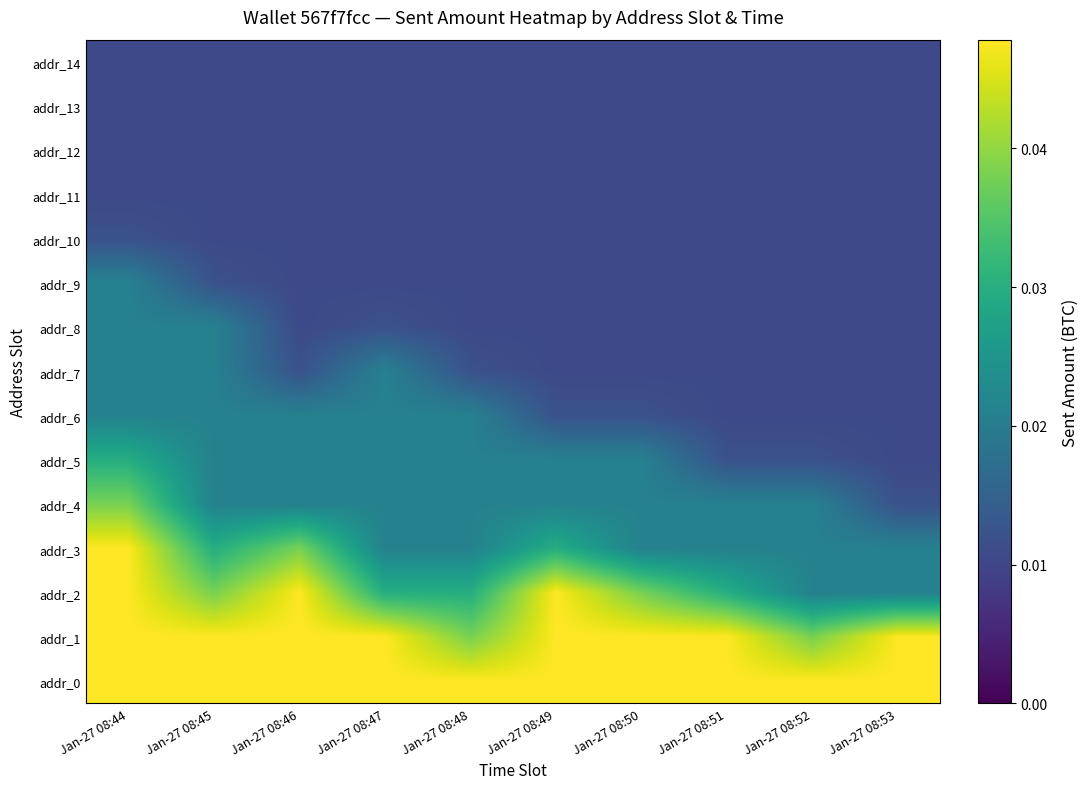

Reading left to right, extract all data points from this chart.

addr_0: Jan-27 08:44=0.0	Jan-27 08:45=0.0	Jan-27 08:46=0.0	Jan-27 08:47=0.0	Jan-27 08:48=0.0	Jan-27 08:49=0.0	Jan-27 08:50=0.0	Jan-27 08:51=0.0	Jan-27 08:52=0.0	Jan-27 08:53=0.0
addr_1: Jan-27 08:44=0.0	Jan-27 08:45=0.0	Jan-27 08:46=0.0	Jan-27 08:47=0.0	Jan-27 08:48=0.0	Jan-27 08:49=0.0	Jan-27 08:50=0.0	Jan-27 08:51=0.0	Jan-27 08:52=0.0	Jan-27 08:53=0.0
addr_2: Jan-27 08:44=0.0	Jan-27 08:45=0.0	Jan-27 08:46=0.0	Jan-27 08:47=0.0	Jan-27 08:48=0.0	Jan-27 08:49=0.0	Jan-27 08:50=0.0	Jan-27 08:51=0.0	Jan-27 08:52=0.0	Jan-27 08:53=0.0
addr_3: Jan-27 08:44=0.0	Jan-27 08:45=0.0	Jan-27 08:46=0.0	Jan-27 08:47=0.0	Jan-27 08:48=0.0	Jan-27 08:49=0.0	Jan-27 08:50=0.0	Jan-27 08:51=0.0	Jan-27 08:52=0.0	Jan-27 08:53=0.0
addr_4: Jan-27 08:44=0.0	Jan-27 08:45=0.0	Jan-27 08:46=0.0	Jan-27 08:47=0.0	Jan-27 08:48=0.0	Jan-27 08:49=0.0	Jan-27 08:50=0.0	Jan-27 08:51=0.0	Jan-27 08:52=0.0	Jan-27 08:53=0.0
addr_5: Jan-27 08:44=0.0	Jan-27 08:45=0.0	Jan-27 08:46=0.0	Jan-27 08:47=0.0	Jan-27 08:48=0.0	Jan-27 08:49=0.0	Jan-27 08:50=0.0	Jan-27 08:51=0.0	Jan-27 08:52=0.0	Jan-27 08:53=0.0
addr_6: Jan-27 08:44=0.0	Jan-27 08:45=0.0	Jan-27 08:46=0.0	Jan-27 08:47=0.0	Jan-27 08:48=0.0	Jan-27 08:49=0.0	Jan-27 08:50=0.0	Jan-27 08:51=0.0	Jan-27 08:52=0.0	Jan-27 08:53=0.0
addr_7: Jan-27 08:44=0.0	Jan-27 08:45=0.0	Jan-27 08:46=0.0	Jan-27 08:47=0.0	Jan-27 08:48=0.0	Jan-27 08:49=0.0	Jan-27 08:50=0.0	Jan-27 08:51=0.0	Jan-27 08:52=0.0	Jan-27 08:53=0.0
addr_8: Jan-27 08:44=0.0	Jan-27 08:45=0.0	Jan-27 08:46=0.0	Jan-27 08:47=0.0	Jan-27 08:48=0.0	Jan-27 08:49=0.0	Jan-27 08:50=0.0	Jan-27 08:51=0.0	Jan-27 08:52=0.0	Jan-27 08:53=0.0
addr_9: Jan-27 08:44=0.0	Jan-27 08:45=0.0	Jan-27 08:46=0.0	Jan-27 08:47=0.0	Jan-27 08:48=0.0	Jan-27 08:49=0.0	Jan-27 08:50=0.0	Jan-27 08:51=0.0	Jan-27 08:52=0.0	Jan-27 08:53=0.0
addr_10: Jan-27 08:44=0.0	Jan-27 08:45=0.0	Jan-27 08:46=0.0	Jan-27 08:47=0.0	Jan-27 08:48=0.0	Jan-27 08:49=0.0	Jan-27 08:50=0.0	Jan-27 08:51=0.0	Jan-27 08:52=0.0	Jan-27 08:53=0.0
addr_11: Jan-27 08:44=0.0	Jan-27 08:45=0.0	Jan-27 08:46=0.0	Jan-27 08:47=0.0	Jan-27 08:48=0.0	Jan-27 08:49=0.0	Jan-27 08:50=0.0	Jan-27 08:51=0.0	Jan-27 08:52=0.0	Jan-27 08:53=0.0
addr_12: Jan-27 08:44=0.0	Jan-27 08:45=0.0	Jan-27 08:46=0.0	Jan-27 08:47=0.0	Jan-27 08:48=0.0	Jan-27 08:49=0.0	Jan-27 08:50=0.0	Jan-27 08:51=0.0	Jan-27 08:52=0.0	Jan-27 08:53=0.0
addr_13: Jan-27 08:44=0.0	Jan-27 08:45=0.0	Jan-27 08:46=0.0	Jan-27 08:47=0.0	Jan-27 08:48=0.0	Jan-27 08:49=0.0	Jan-27 08:50=0.0	Jan-27 08:51=0.0	Jan-27 08:52=0.0	Jan-27 08:53=0.0
addr_14: Jan-27 08:44=0.0	Jan-27 08:45=0.0	Jan-27 08:46=0.0	Jan-27 08:47=0.0	Jan-27 08:48=0.0	Jan-27 08:49=0.0	Jan-27 08:50=0.0	Jan-27 08:51=0.0	Jan-27 08:52=0.0	Jan-27 08:53=0.0